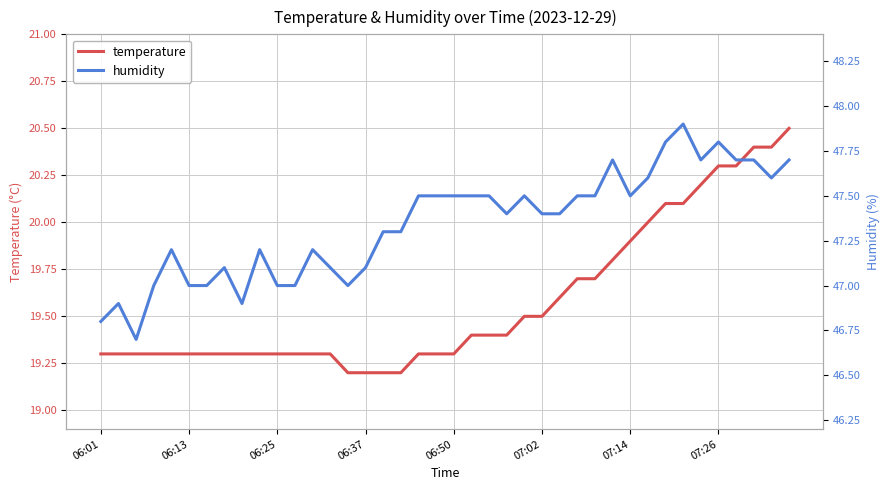

Is the value of temperature at 10 greater than the value of humidity at 32?

No